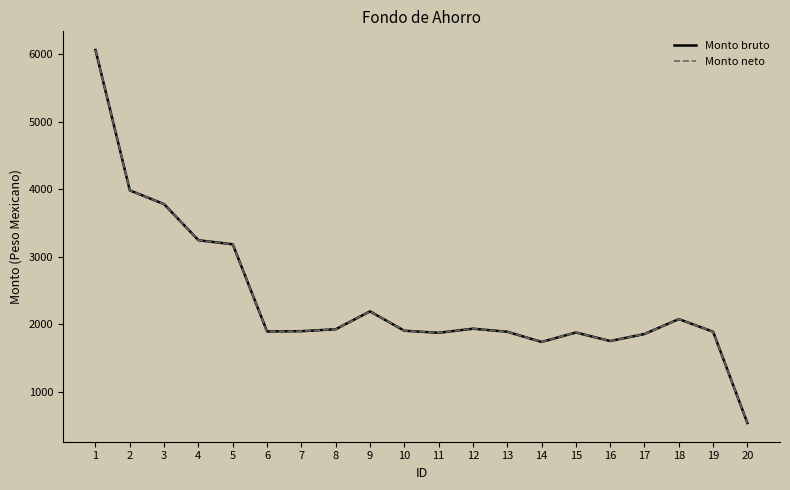

Is this an area chart (filled region under the line)?

No